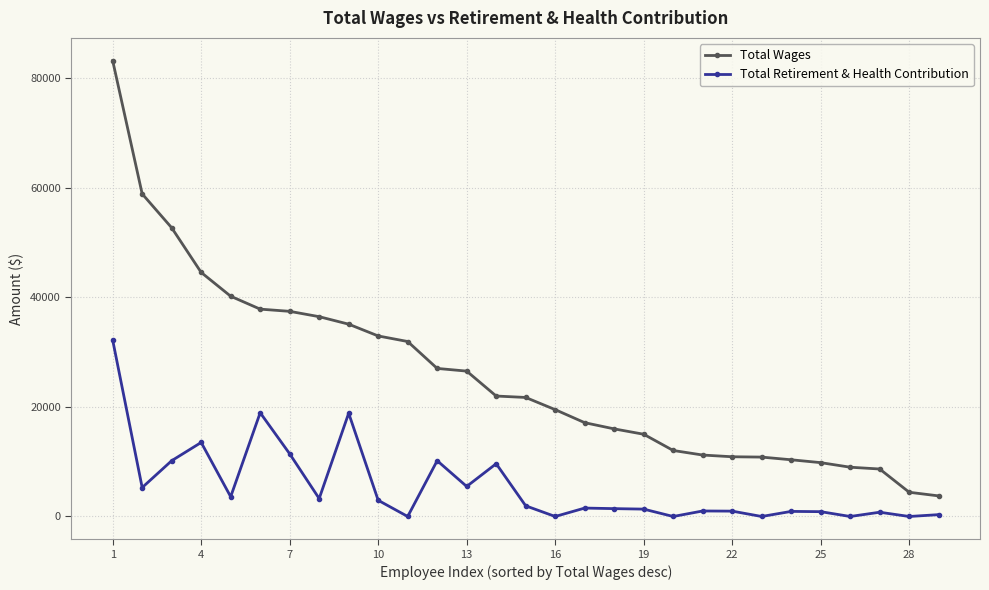

Which series has the largest total across all categories?

Total Wages